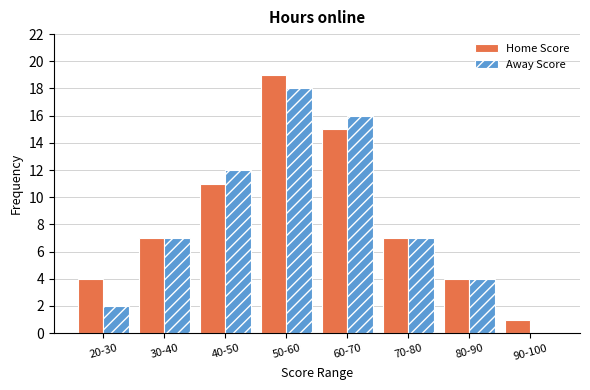

Reading left to right, list all the values displayed in this chart.

Home Score: 20-30=4	30-40=7	40-50=11	50-60=19	60-70=15	70-80=7	80-90=4	90-100=1
Away Score: 20-30=2	30-40=7	40-50=12	50-60=18	60-70=16	70-80=7	80-90=4	90-100=0